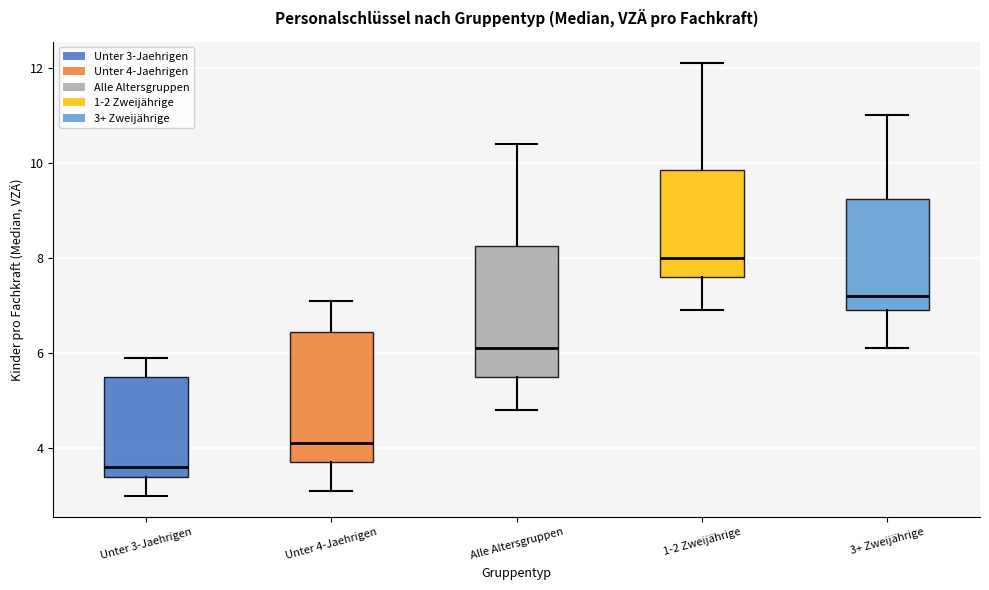

Reading left to right, read every box against the y-axis: the position of its median line, the range the box covers, and the ends of its whiskers. The values are not printed on the chart, so give them approximately, as read against the axis.

Unter 3-Jaehrigen: median 3.6, box 3.4 to 5.6, whiskers 3.0 to 6.0
Unter 4-Jaehrigen: median 4.2, box 3.8 to 6.4, whiskers 3.2 to 7.2
Alle Altersgruppen: median 6.2, box 5.6 to 8.2, whiskers 4.8 to 10.4
1-2 Zweijährige: median 8.0, box 7.6 to 9.8, whiskers 7.0 to 12.2
3+ Zweijährige: median 7.2, box 7.0 to 9.2, whiskers 6.2 to 11.0